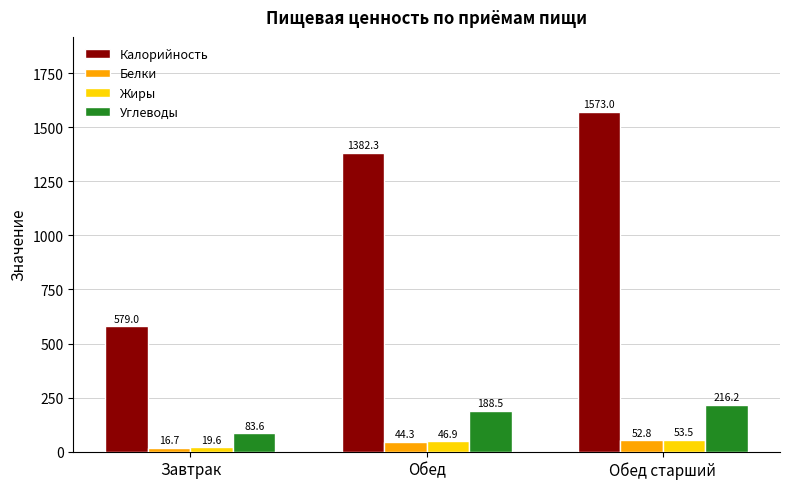

Where is Калорийность nearest to the value 1075?

Обед